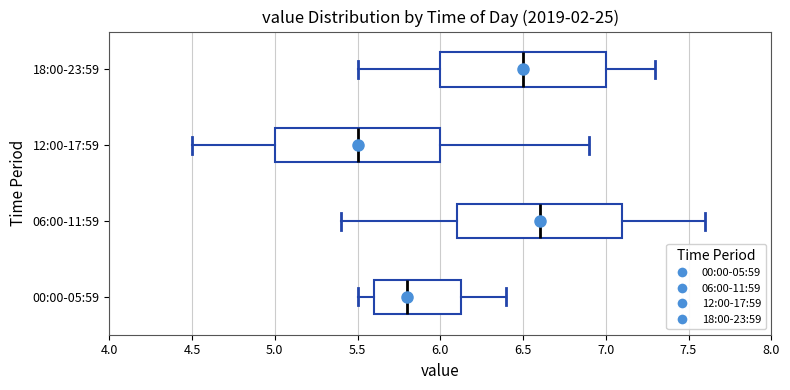

Reading bottom to top, read every box against the x-axis: the position of its median line, the range the box covers, and the ends of its whiskers. The values are not printed on the chart, so give them approximately, as read against the axis.

00:00-05:59: median 5.80, box 5.60 to 6.15, whiskers 5.50 to 6.40
06:00-11:59: median 6.60, box 6.10 to 7.10, whiskers 5.40 to 7.60
12:00-17:59: median 5.50, box 5.00 to 6.00, whiskers 4.50 to 6.90
18:00-23:59: median 6.50, box 6.00 to 7.00, whiskers 5.50 to 7.30